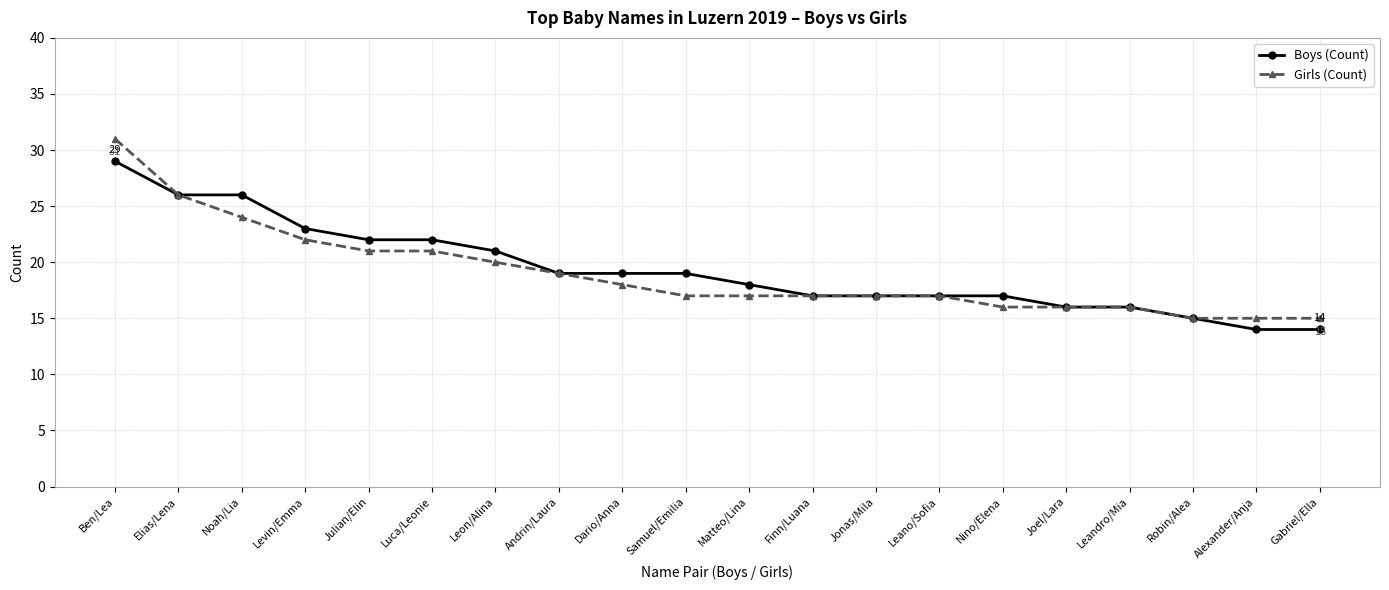

What position from the right is Ben/Lea?

20